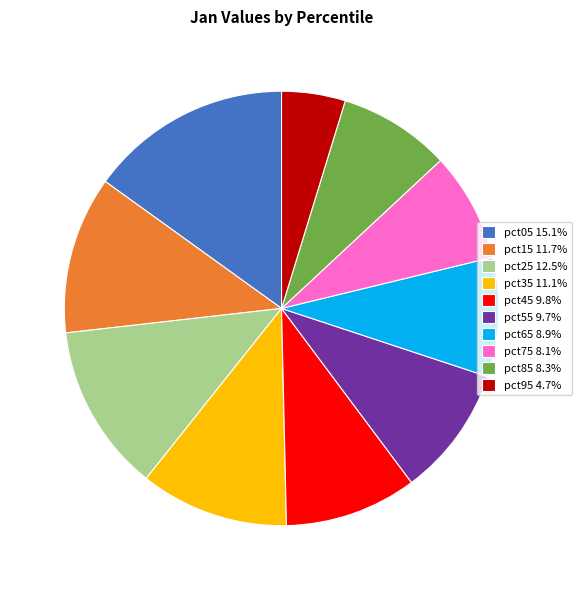

Combined, do pct45 9.8% and pct55 9.7% account for over 50%?

No